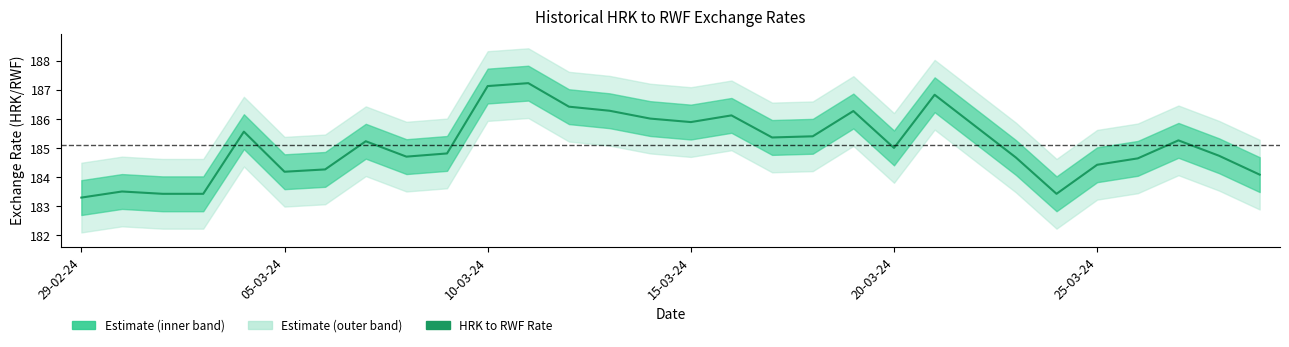

What is the ratio of the value at 11-03-24 to the value at 09-03-24?

1.0